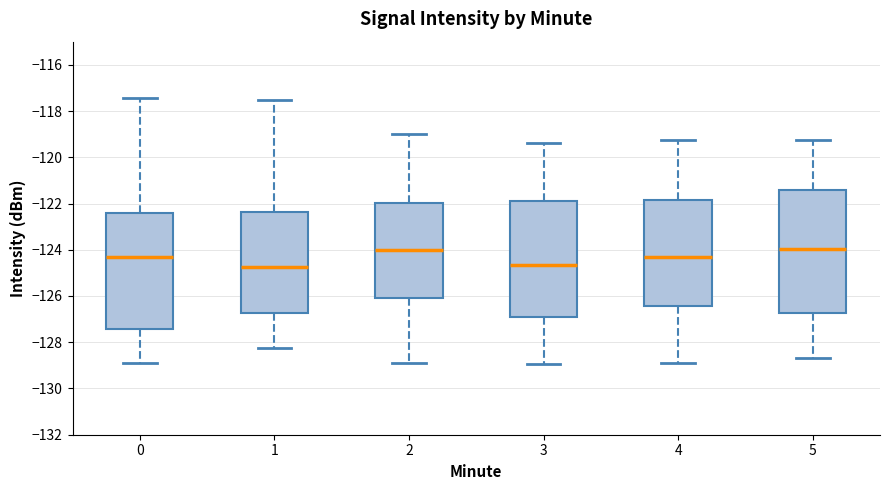

Where does the upper whisker of the box at x = 5 end on the y-axis? The values are not printed on the chart, so give them approximately, as read against the axis.

-119.2